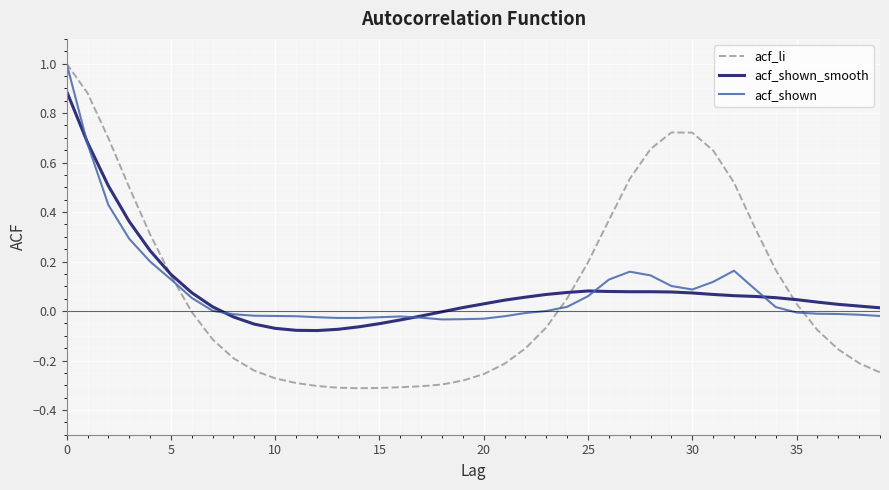

Which series has the widest spread of values?

acf_li